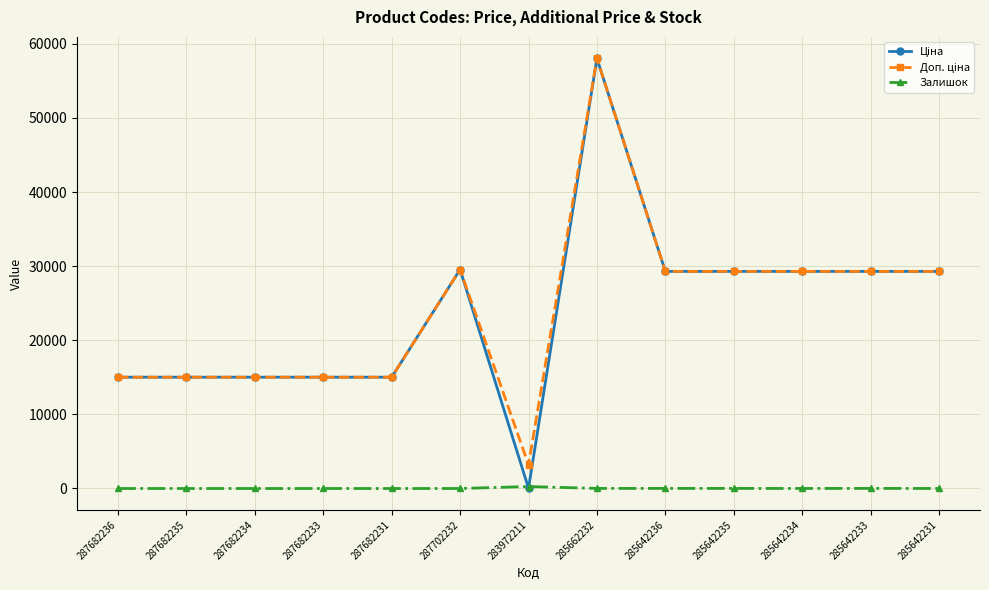

At how many categories does at least one series exceed 19347?

7